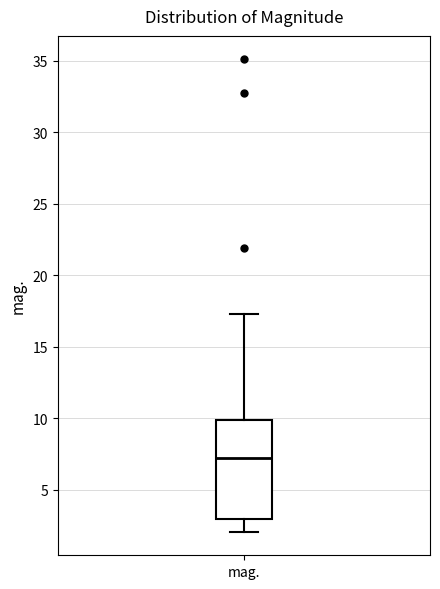

Transcribe this box plot: give where the median line is, the range the box spans, and where the two whiskers end, as read against the y-axis. The values are not printed on the chart, so give them approximately, as read against the axis.

median 7.0, box 3.0 to 10.0, whiskers 2.0 to 17.5